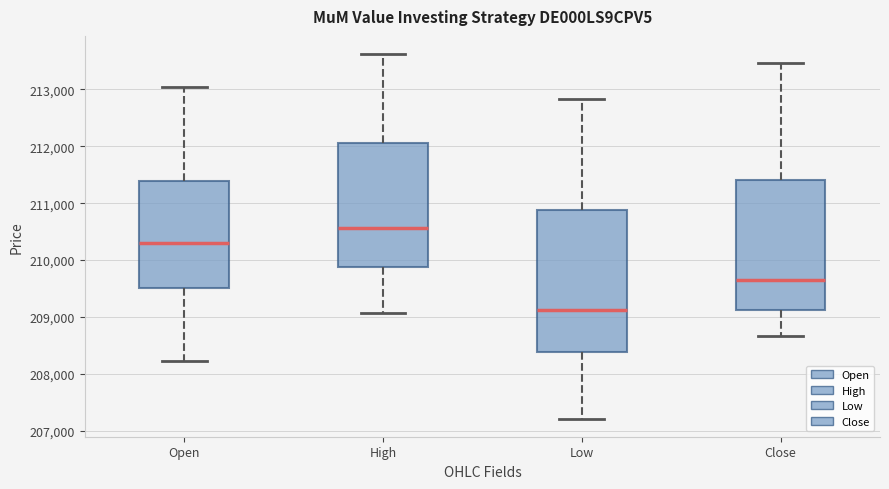

Reading left to right, read every box against the y-axis: the position of its median line, the range the box covers, and the ends of its whiskers. The values are not printed on the chart, so give them approximately, as read against the axis.

Open: median 210300, box 209500 to 211400, whiskers 208200 to 213000
High: median 210600, box 209900 to 212100, whiskers 209100 to 213600
Low: median 209100, box 208400 to 210900, whiskers 207200 to 212800
Close: median 209700, box 209100 to 211400, whiskers 208700 to 213500